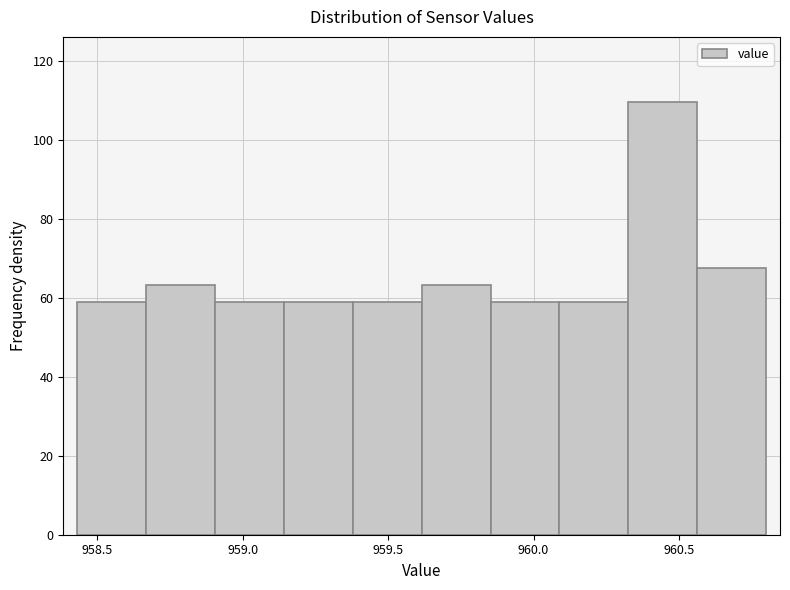

Reading left to right, list every bar in this chart as the range it spans on the x-axis followed by its height. Neither the bar edges nor the heights are printed on the chart, so give them approximately, as read against the axes.

958.45 to 958.65: 60
958.65 to 958.90: 64
958.90 to 959.15: 60
959.15 to 959.40: 60
959.40 to 959.60: 60
959.60 to 959.85: 64
959.85 to 960.10: 60
960.10 to 960.35: 60
960.35 to 960.55: 110
960.55 to 960.80: 68